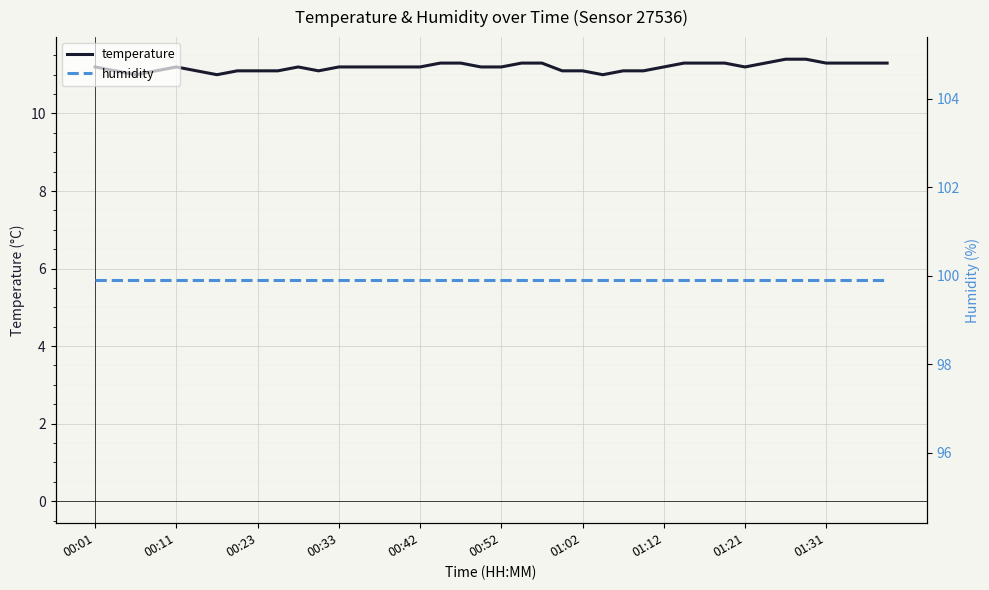

True or false: temperature has a value of 19.0 at 00:11.

False